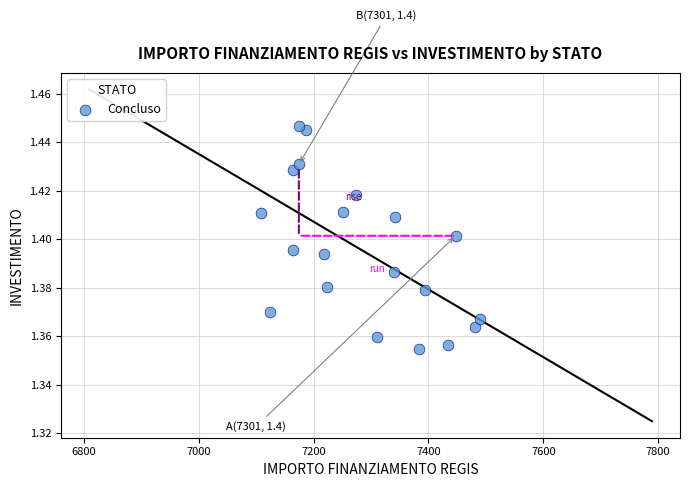

What is the range of X values (max minus min)?

379.7